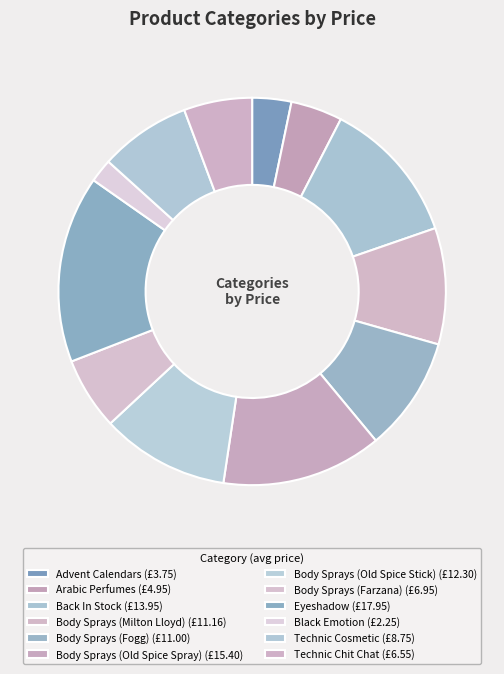

To the nearest percent, what is the difference between the largest and smallest slice percentages?

14%